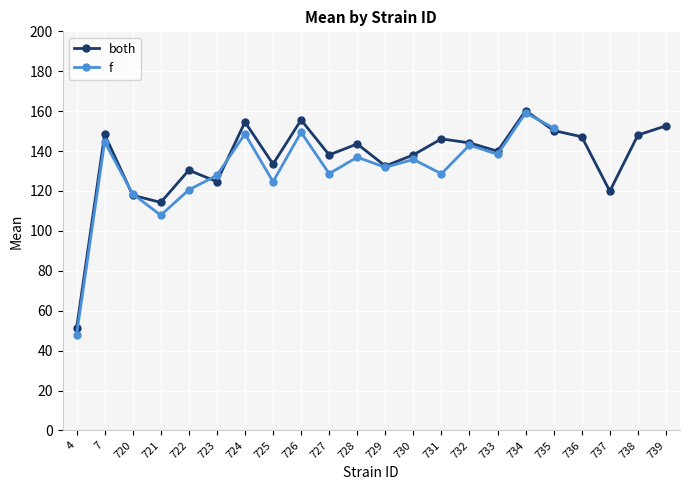

What is the sum of all values?

2991.2